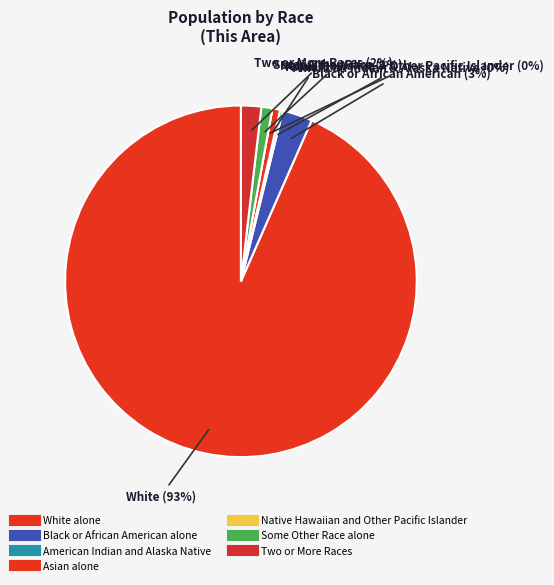

How many segments does this pie chart have?

7